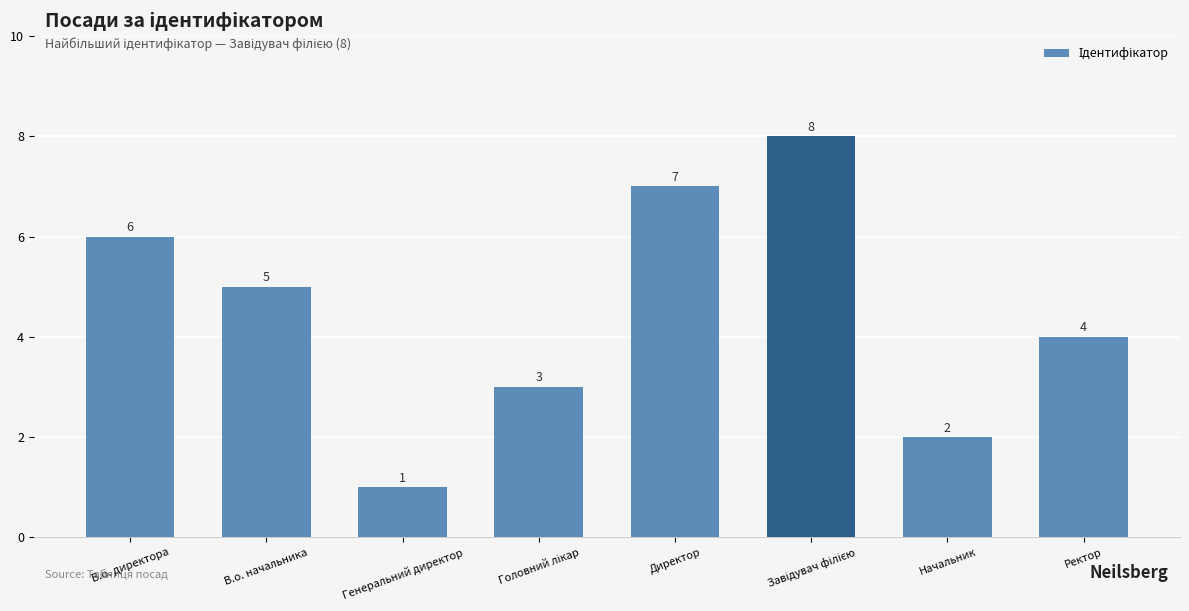

What is the label of the 4th bar from the right?

Директор